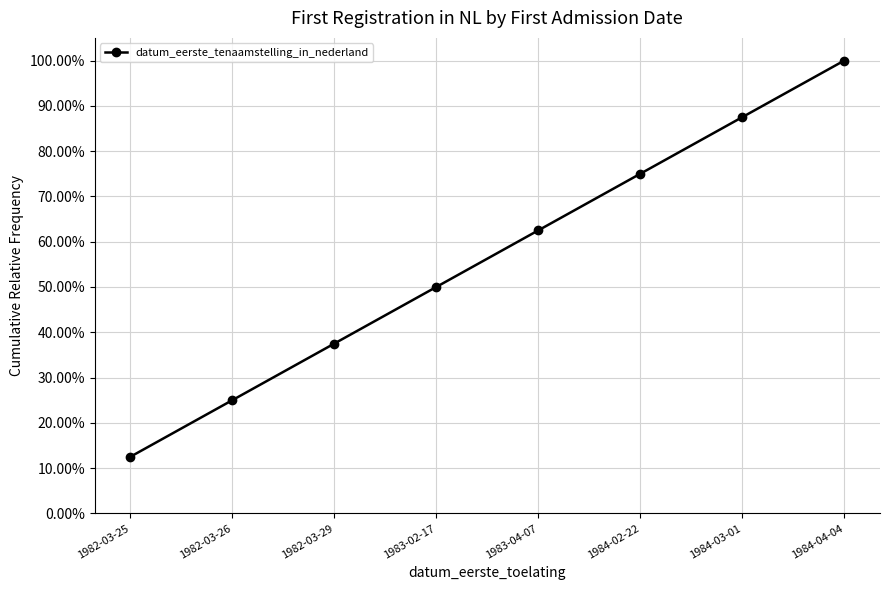

True or false: the data shows 131.9 at 1984-02-22.

False